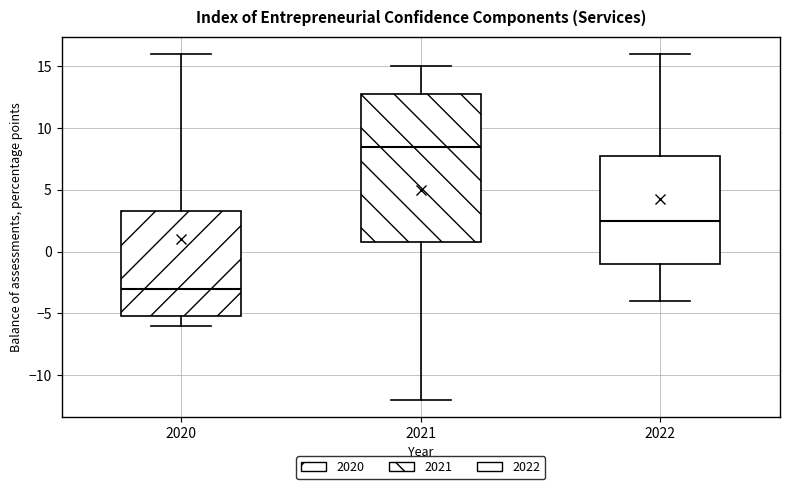

Reading left to right, read every box against the y-axis: the position of its median line, the range the box covers, and the ends of its whiskers. The values are not printed on the chart, so give them approximately, as read against the axis.

2020: median -3.0, box -5.0 to 3.5, whiskers -6.0 to 16.0
2021: median 8.5, box 1.0 to 13.0, whiskers -12.0 to 15.0
2022: median 2.5, box -1.0 to 8.0, whiskers -4.0 to 16.0